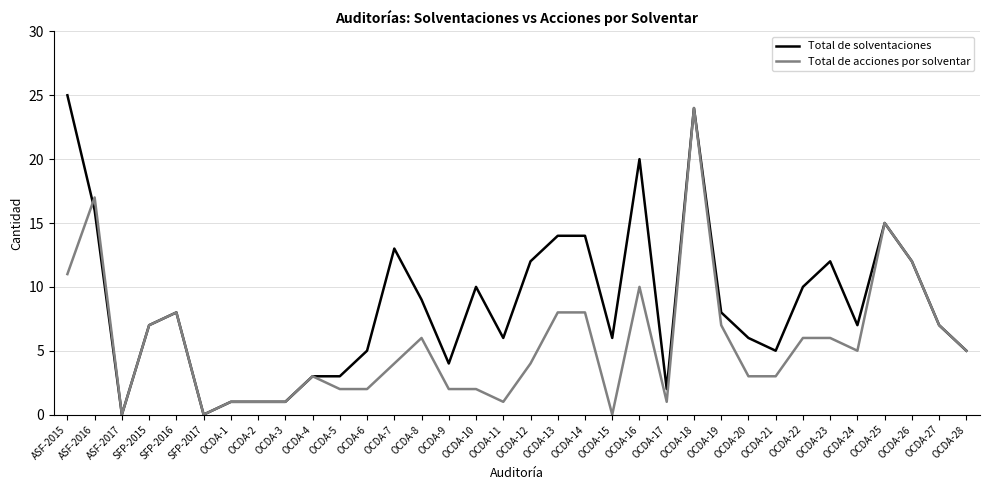

True or false: Total de acciones por solventar has more than 1 interior local peaks.

True